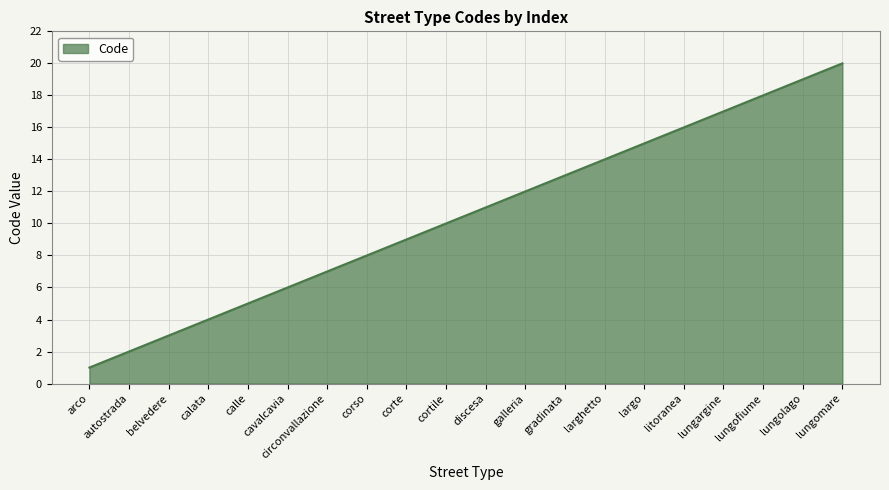

What is the maximum value shown in the chart?

20.0